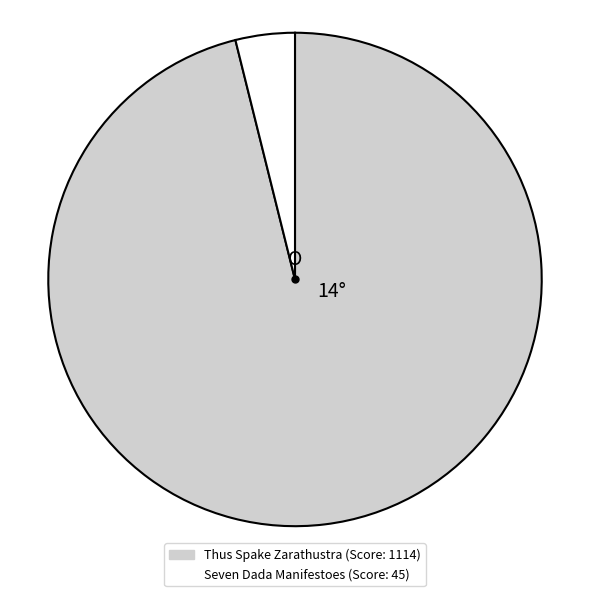

Count the number of slices in the pie.

2